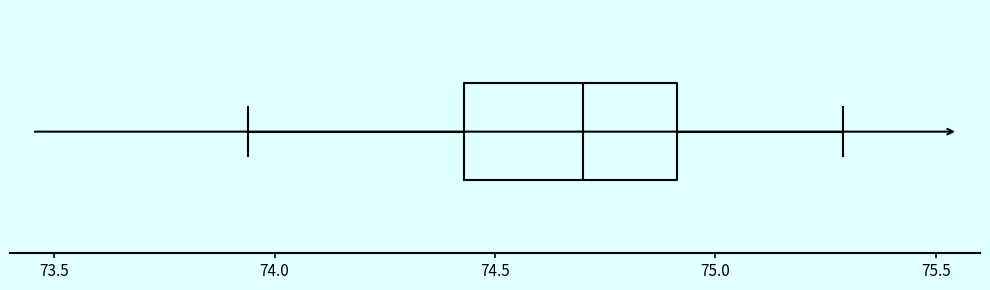

Where does the left whisker of the box end on the x-axis? The values are not printed on the chart, so give them approximately, as read against the axis.

73.95